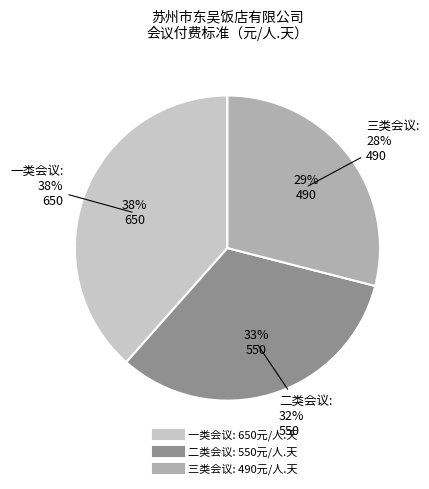

To the nearest percent, what is the average slice percentage?

33%